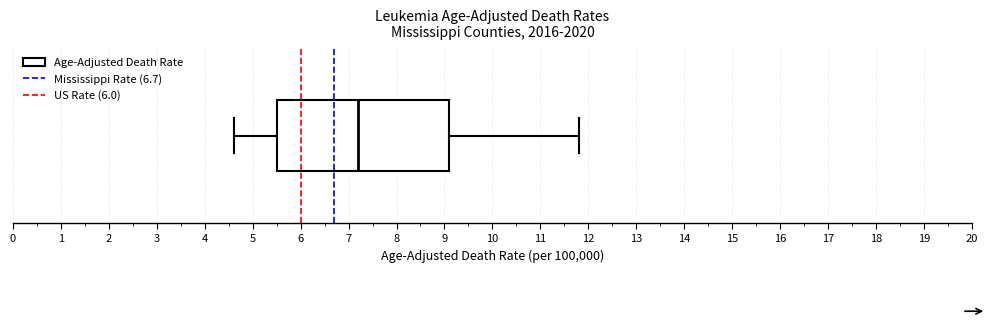

Where does the left whisker of the box end on the x-axis? The values are not printed on the chart, so give them approximately, as read against the axis.

4.6